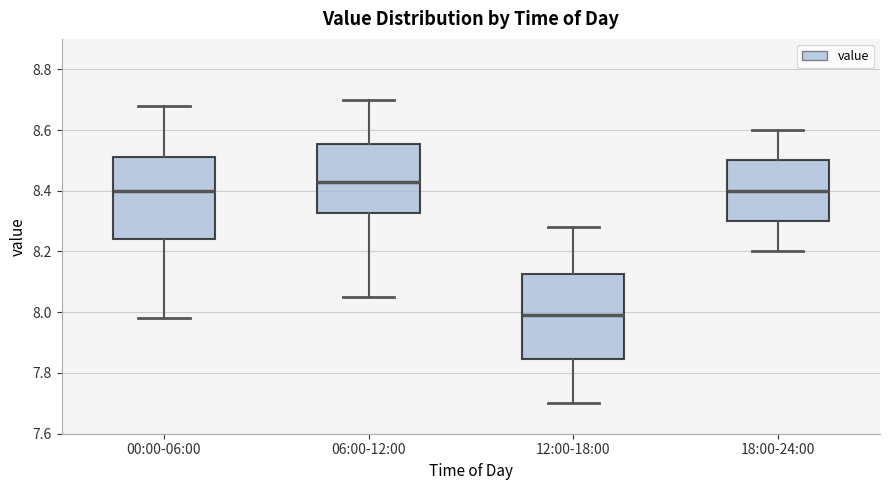

Where does the lower whisker of the box for 12:00-18:00 end on the y-axis? The values are not printed on the chart, so give them approximately, as read against the axis.

7.70